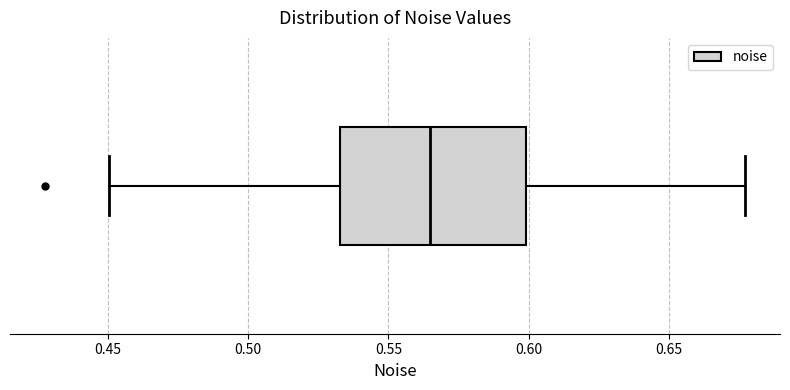

Where does the median line of the box sit on the x-axis? The values are not printed on the chart, so give them approximately, as read against the axis.

0.565